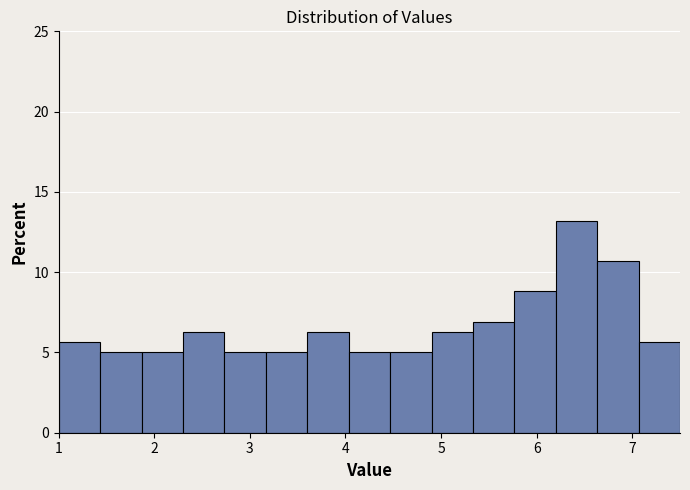

Which range on the x-axis has the tallest bar?

6.2 to 6.6